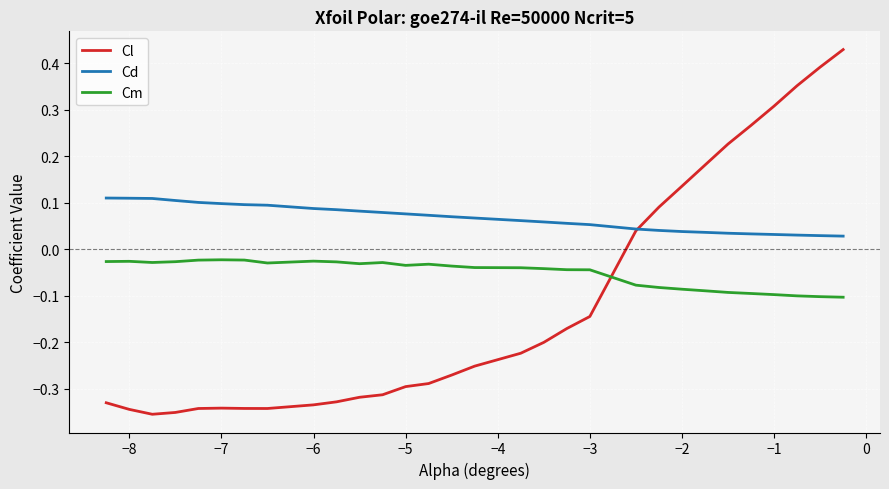

Which series has the largest total across all categories?

Cd